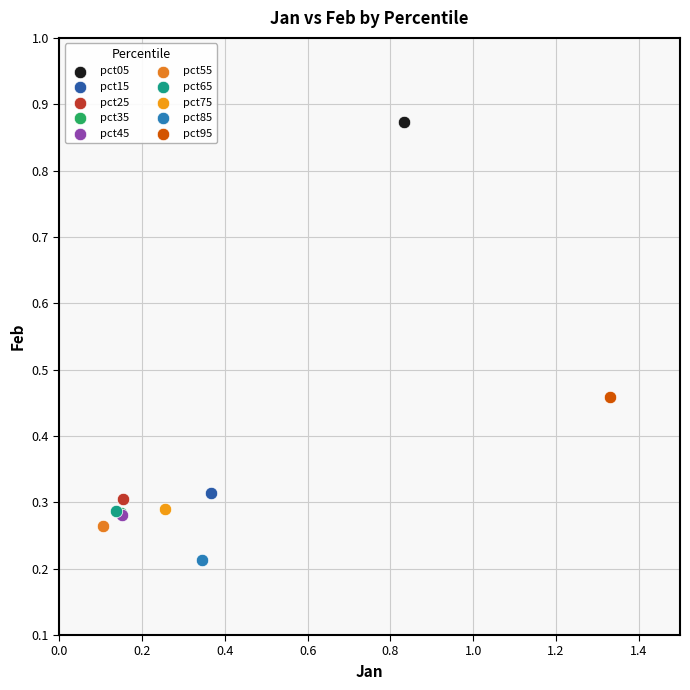

What are all the series names shown in the legend?

pct05, pct15, pct25, pct35, pct45, pct55, pct65, pct75, pct85, pct95